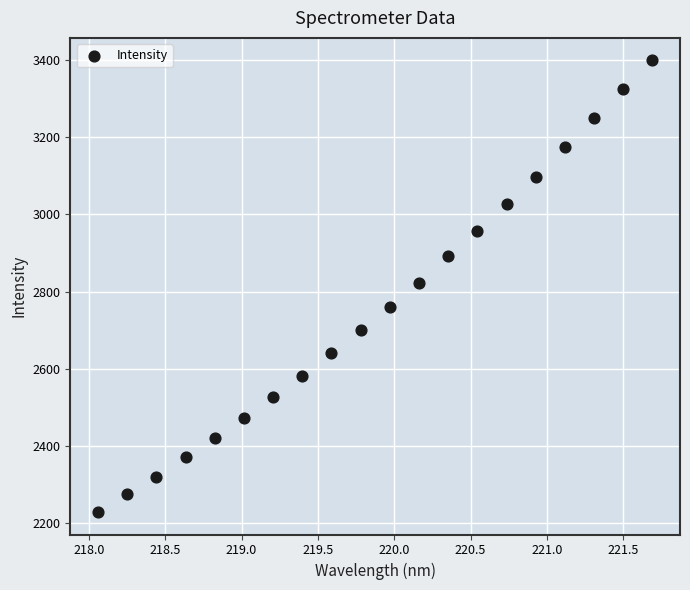

What is the range of X values (max minus min)?

3.6